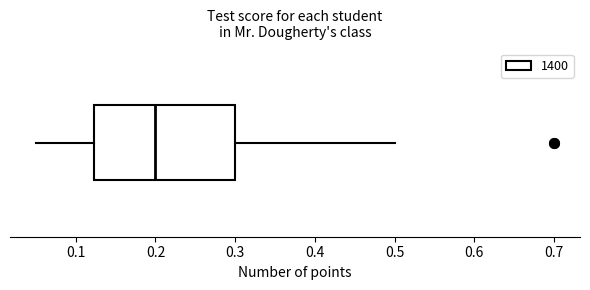

Read this box plot against the x-axis: the position of the median line, the range covered by the box, and the ends of both whiskers. The values are not printed on the chart, so give them approximately, as read against the axis.

median 0.20, box 0.12 to 0.30, whiskers 0.05 to 0.50